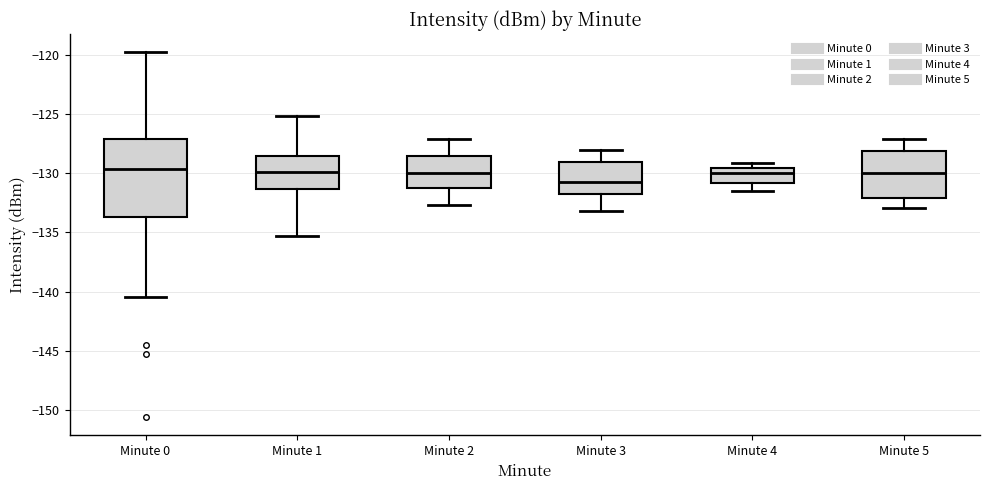

Reading left to right, read every box against the y-axis: the position of its median line, the range the box covers, and the ends of its whiskers. The values are not printed on the chart, so give them approximately, as read against the axis.

Minute 0: median -129.5, box -133.5 to -127.0, whiskers -140.5 to -120.0
Minute 1: median -130.0, box -131.5 to -128.5, whiskers -135.5 to -125.0
Minute 2: median -130.0, box -131.0 to -128.5, whiskers -132.5 to -127.0
Minute 3: median -130.5, box -131.5 to -129.0, whiskers -133.0 to -128.0
Minute 4: median -130.0, box -131.0 to -129.5, whiskers -131.5 to -129.0
Minute 5: median -130.0, box -132.0 to -128.0, whiskers -133.0 to -127.0